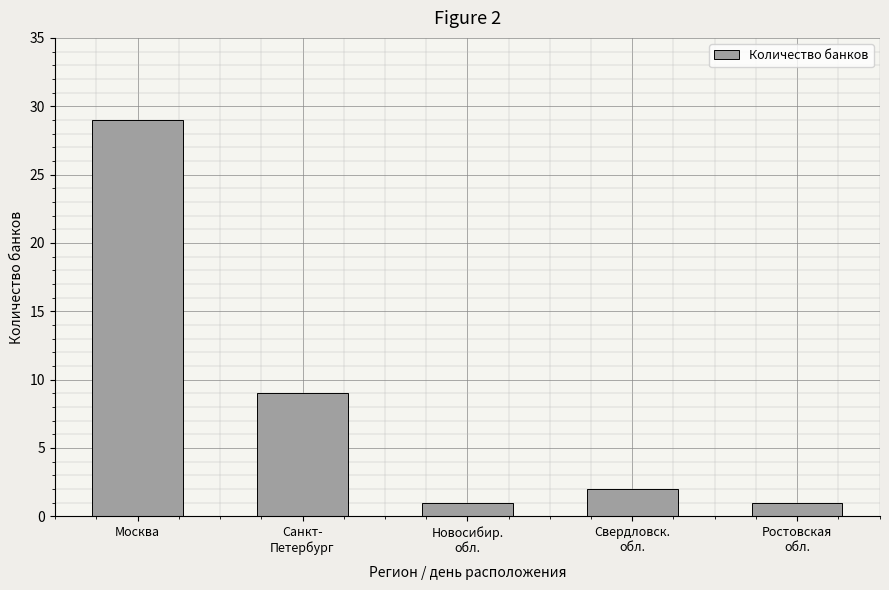

What is the maximum value shown in the chart?

29